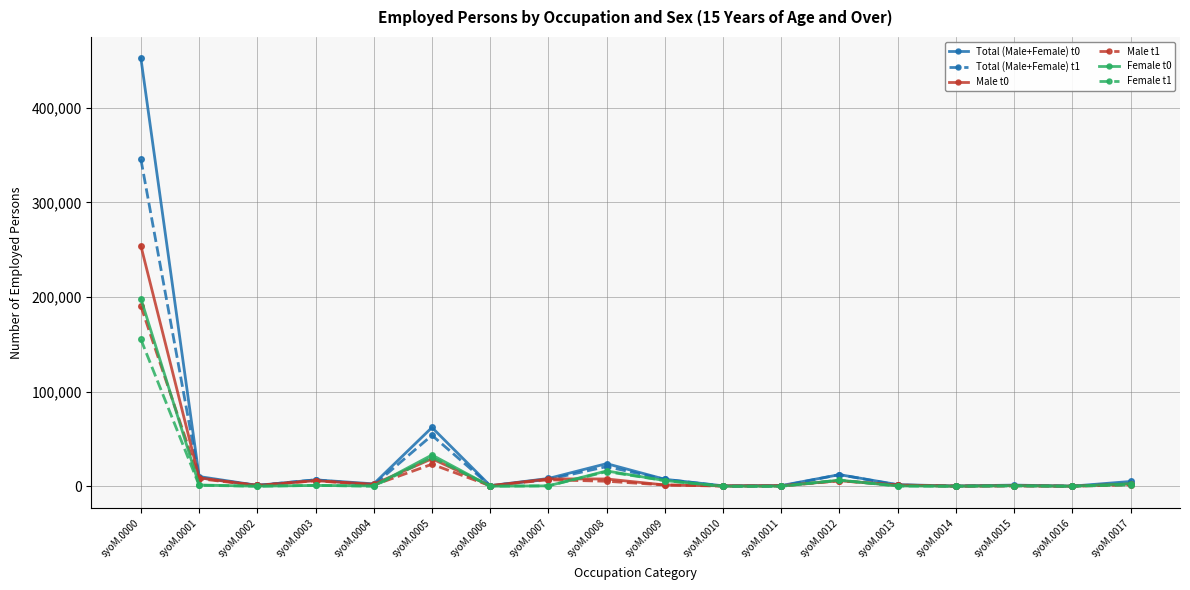

List the series in order of their peak value, lowest first.

Female t1, Male t1, Female t0, Male t0, Total (Male+Female) t1, Total (Male+Female) t0